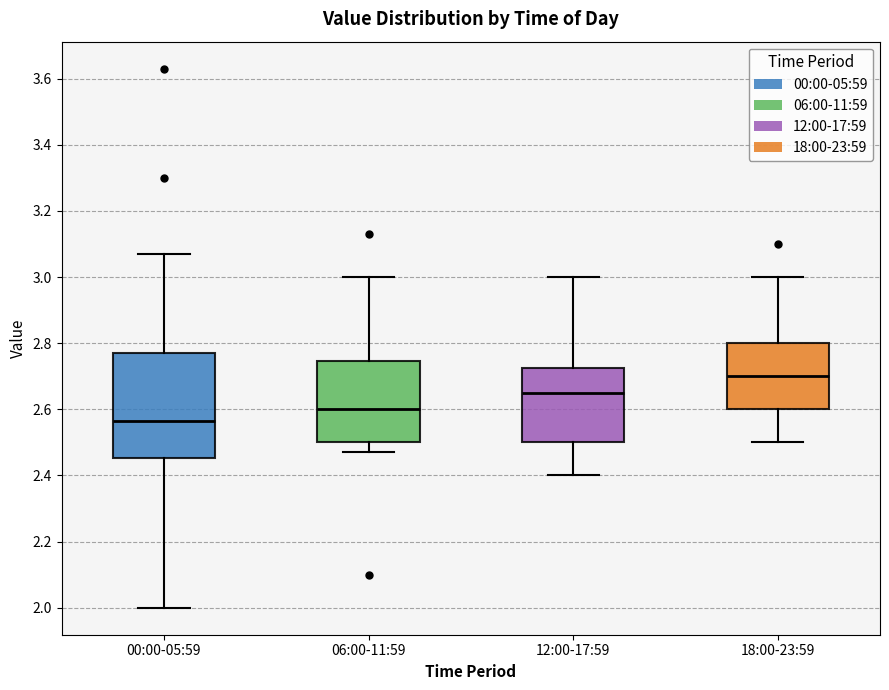

Where does the lower whisker of the box for 00:00-05:59 end on the y-axis? The values are not printed on the chart, so give them approximately, as read against the axis.

2.00